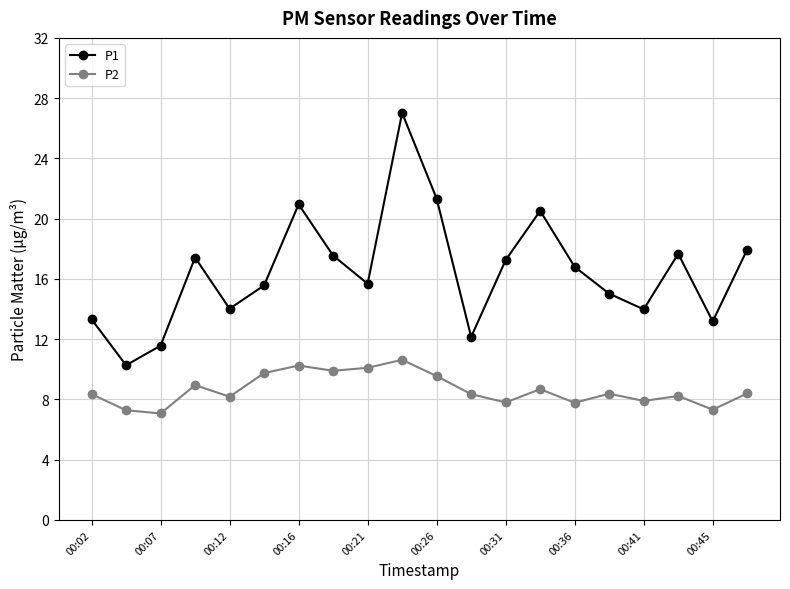

What is the difference between the maximum and minimum values in the P2 series?

3.6